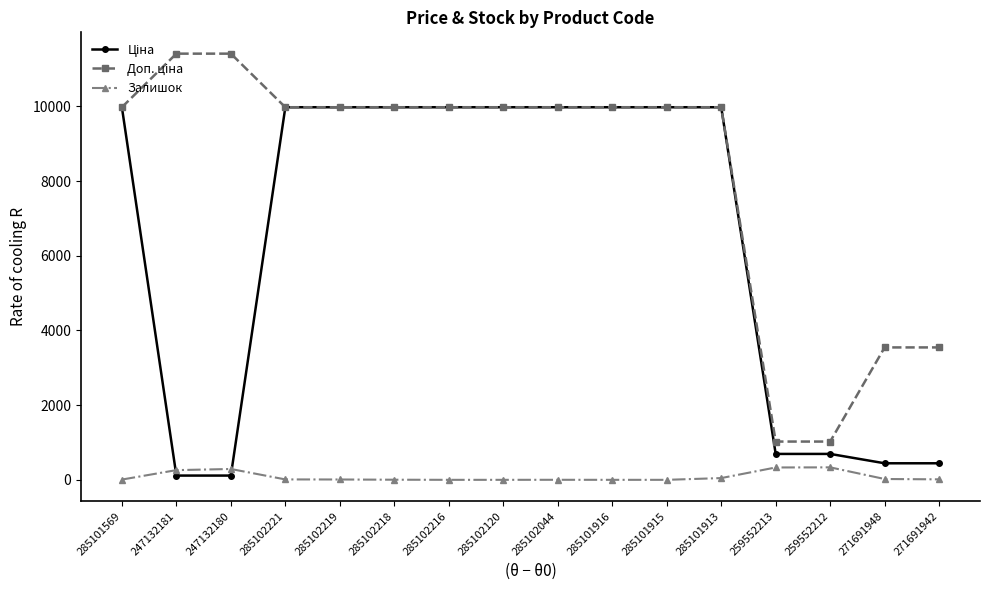

What is the total value across all series at 285101916?

19950.0